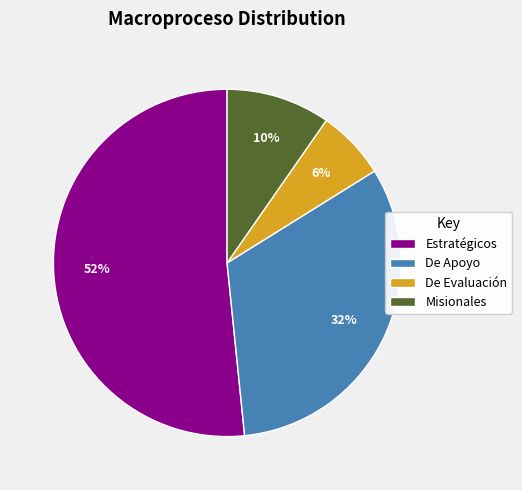

Rank the categories by value from lowest to highest.

De Evaluación, Misionales, De Apoyo, Estratégicos